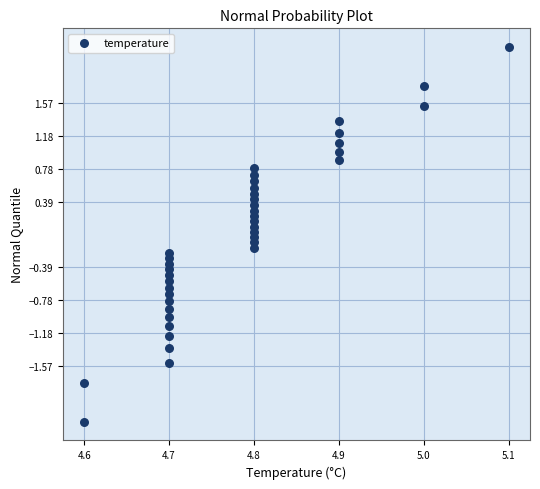

What is the range of Y values (max minus min)?

4.5